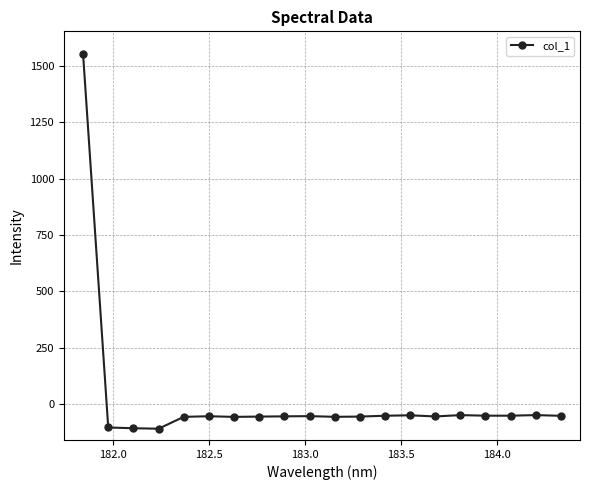

What is the value of the 11th point from the left?

-57.6